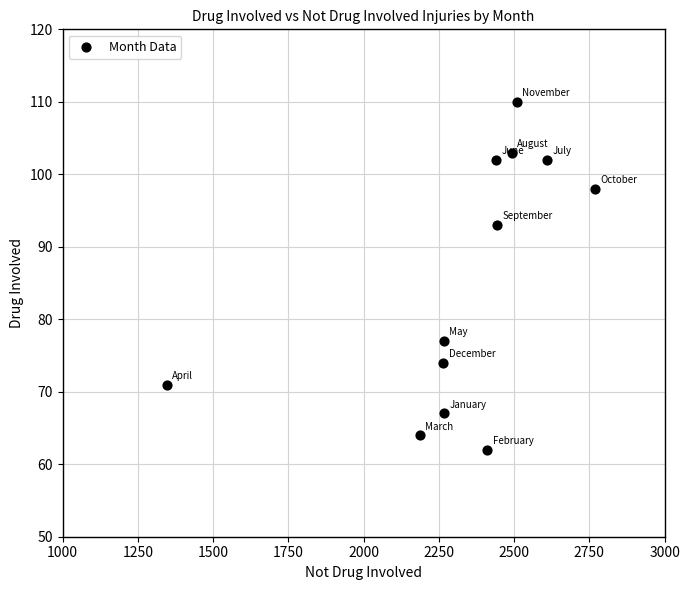

What Y value in the scatter plot is closest to 86?

93